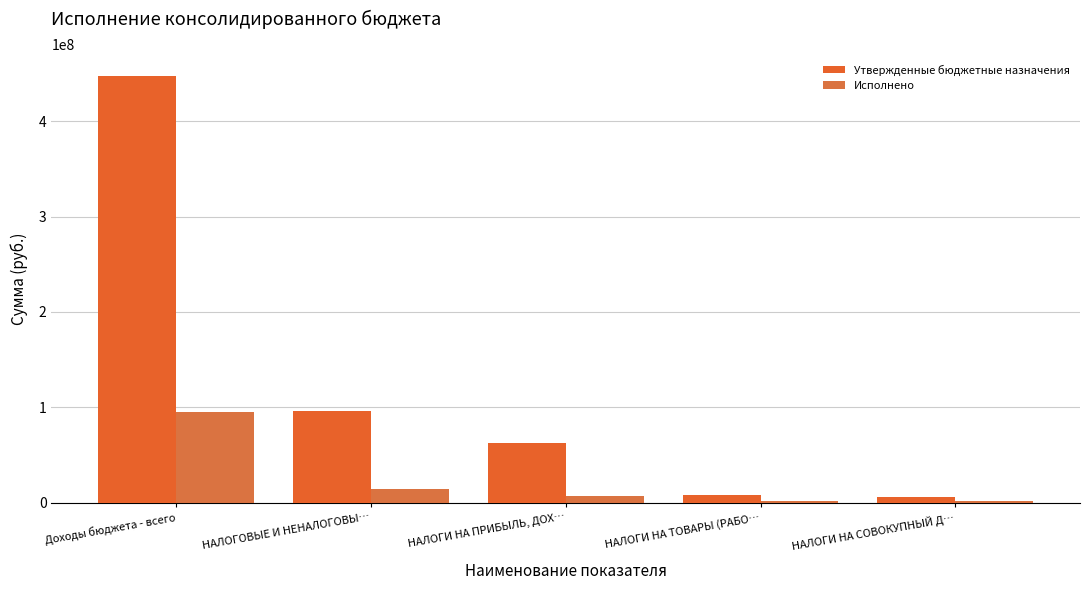

Rank the series by their maximum value, from lowest to highest.

Исполнено, Утвержденные бюджетные назначения